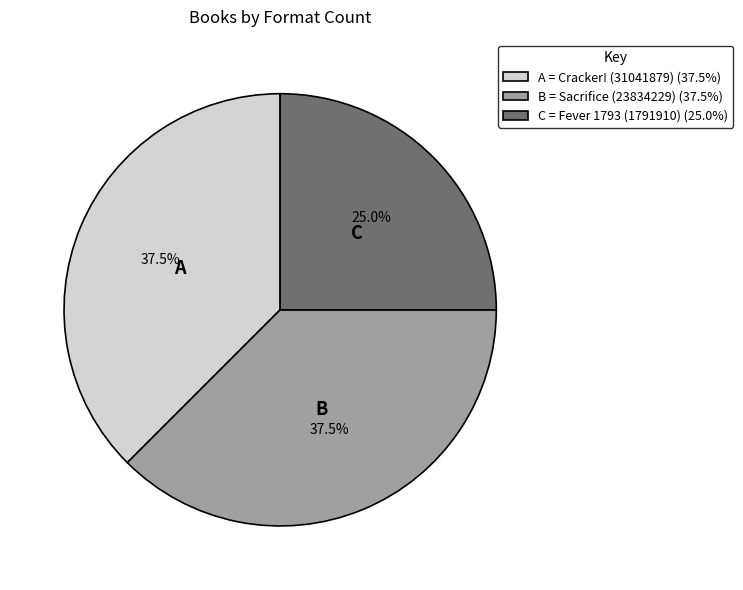

Is the sum of A = Cracker! (31041879) (37.5%) and C = Fever 1793 (1791910) (25.0%) greater than half?

Yes